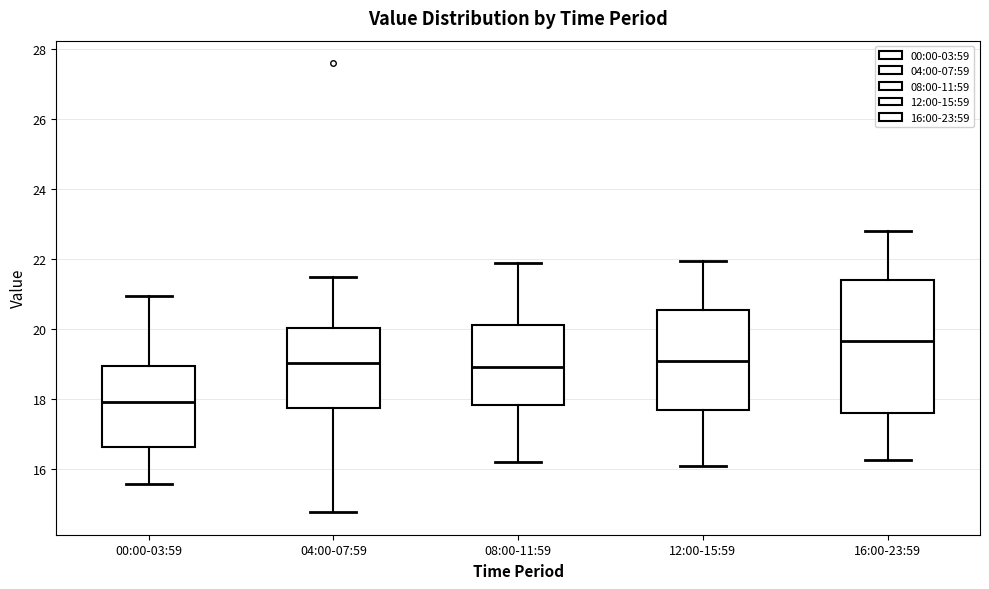

Reading left to right, read every box against the y-axis: the position of its median line, the range the box covers, and the ends of its whiskers. The values are not printed on the chart, so give them approximately, as read against the axis.

00:00-03:59: median 18.0, box 16.6 to 19.0, whiskers 15.6 to 21.0
04:00-07:59: median 19.0, box 17.8 to 20.0, whiskers 14.8 to 21.6
08:00-11:59: median 19.0, box 17.8 to 20.2, whiskers 16.2 to 22.0
12:00-15:59: median 19.2, box 17.6 to 20.6, whiskers 16.2 to 22.0
16:00-23:59: median 19.6, box 17.6 to 21.4, whiskers 16.2 to 22.8